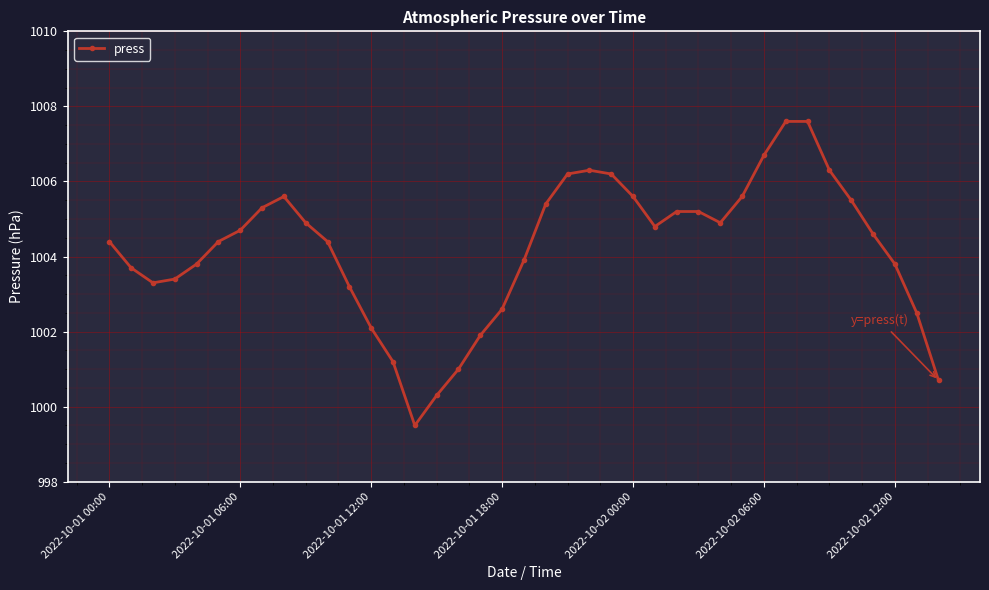

How many values exceed 1004?

23